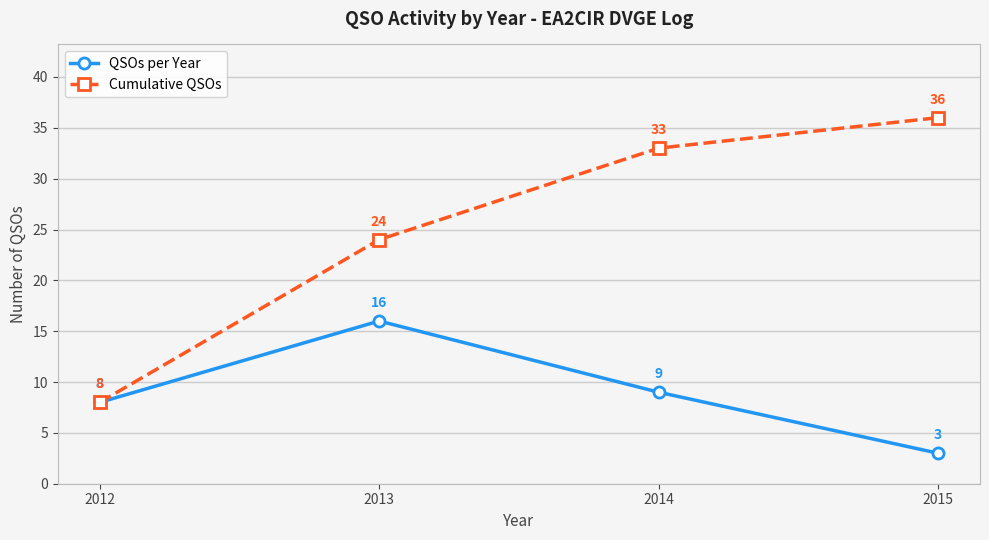

Which series has the largest total across all categories?

Cumulative QSOs